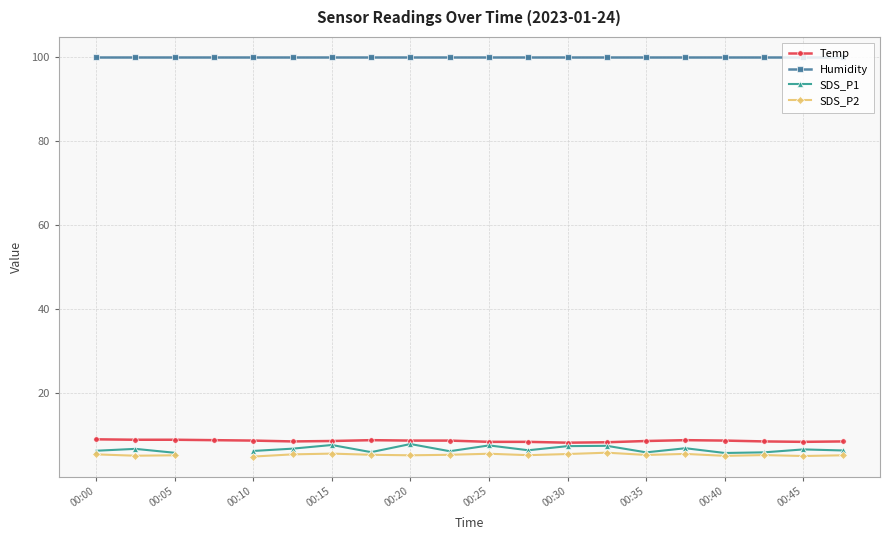

How many interior local valleys does the Temp series have?

3